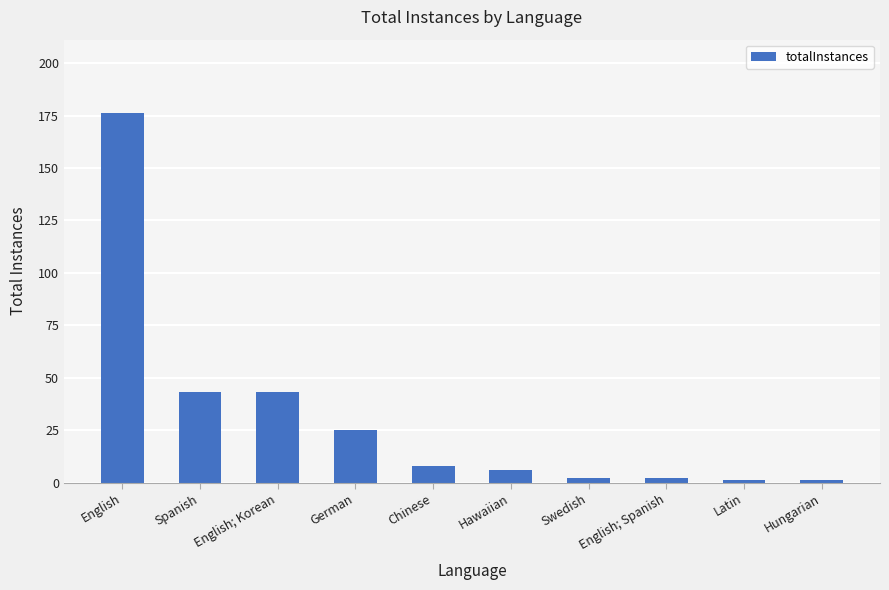

Is it true that the value at Hawaiian is 6?

True